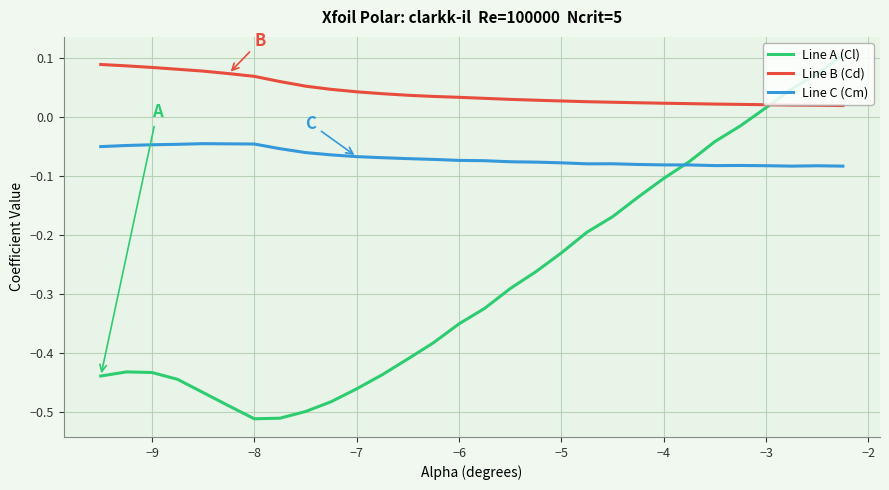

Which series has the widest spread of values?

Line A (Cl)